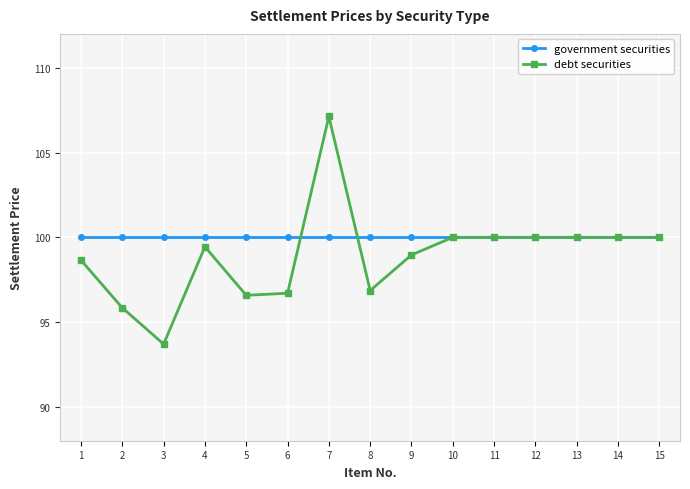

What is the difference between the highest and lowest values at 9?

1.0